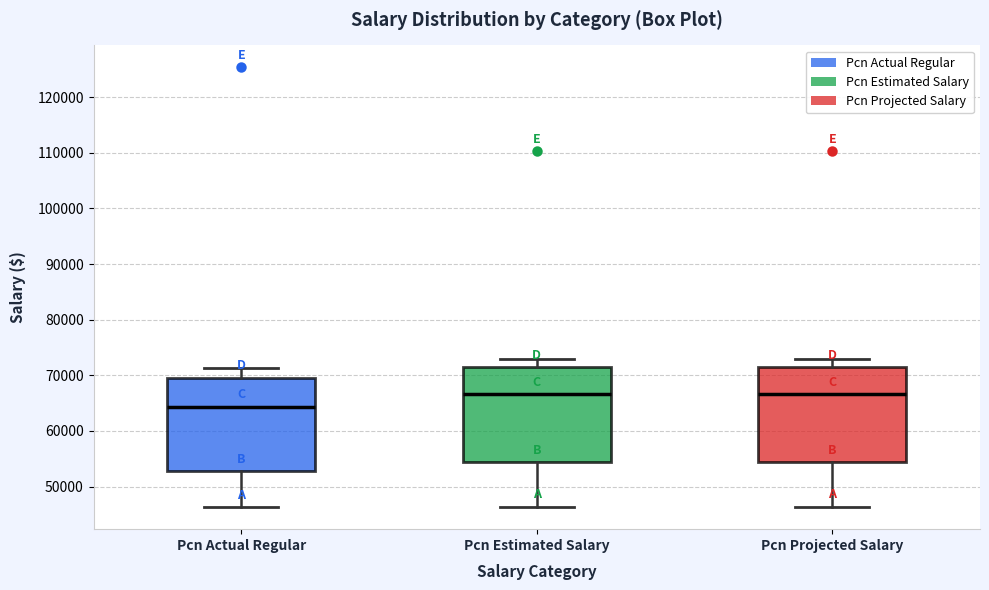

Which box has the lowest median line?

Pcn Actual Regular